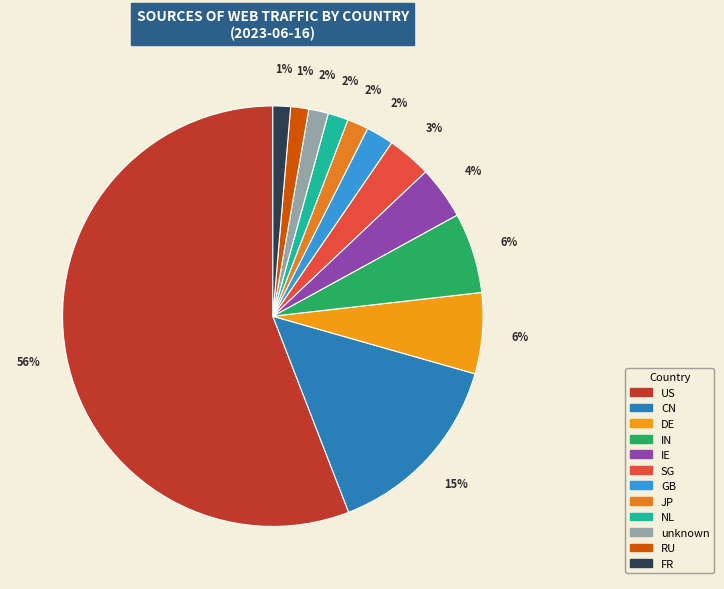

Is there a majority slice in this chart?

Yes